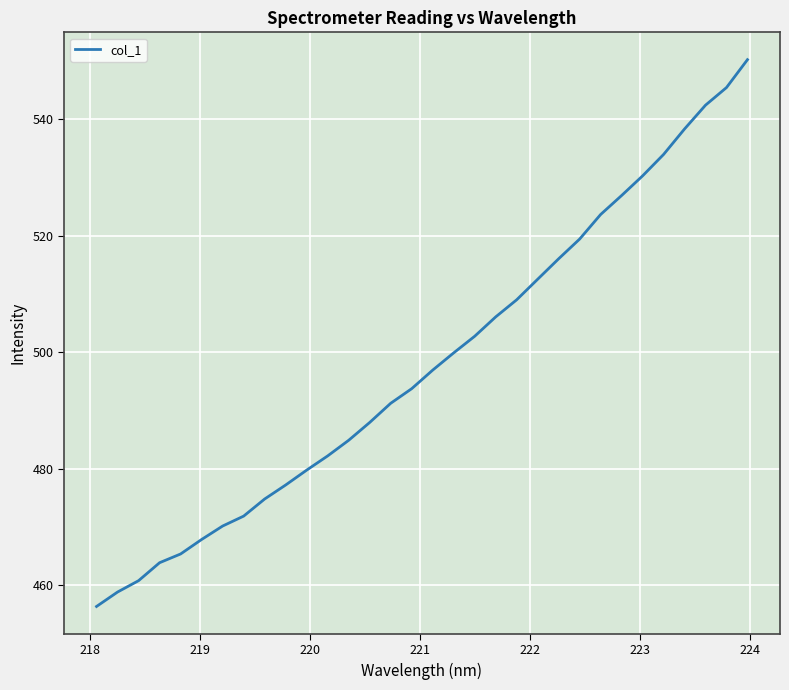

What is the maximum value shown in the chart?

550.2